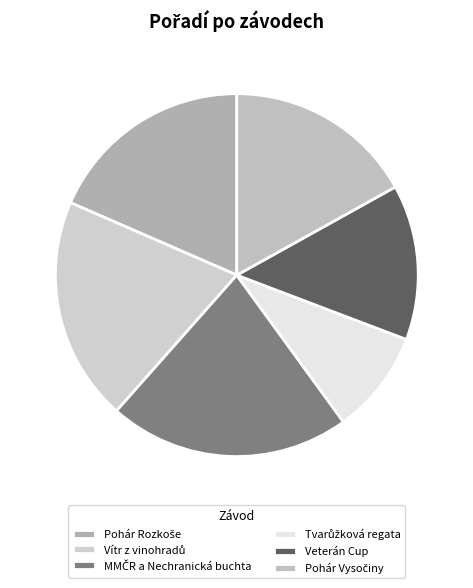

To the nearest percent, what is the difference between the Vítr z vinohradů and Pohár Rozkoše slice percentages?

2%